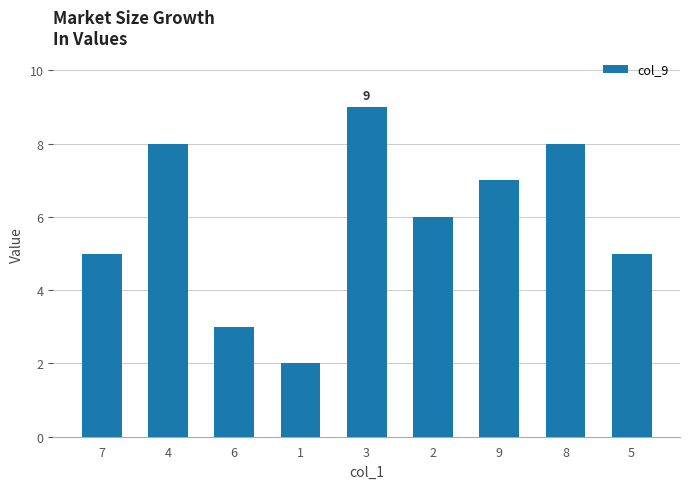

What is the label of the 7th bar from the right?

6